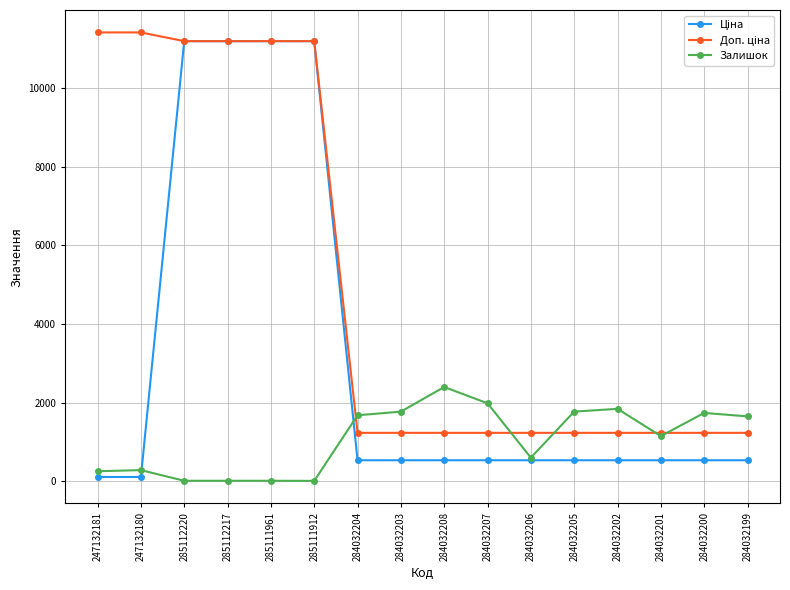

What is the total value across all series at 284032204?

3456.4